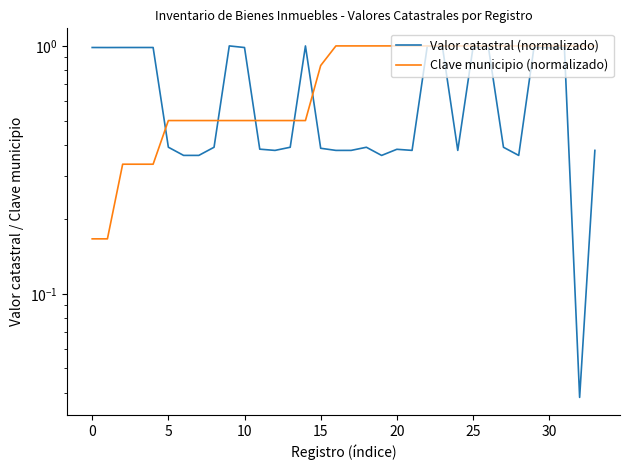

How many lines are shown in the chart?

2